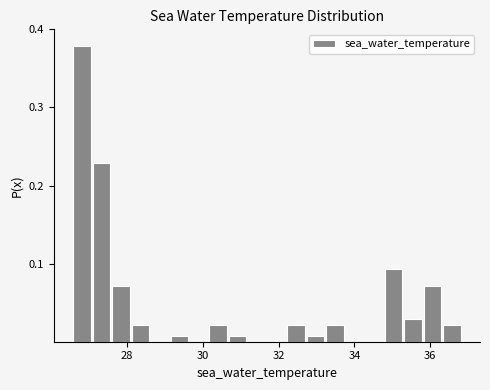

Around what value on the x-axis is the tallest bar? Give the approximate position of its centre, as read against the axis.

26.8